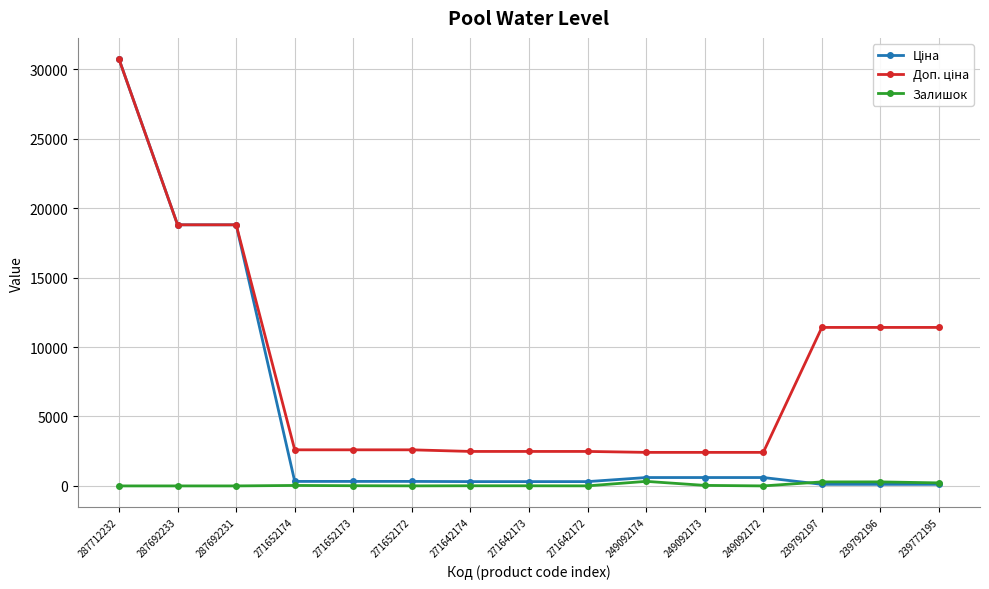

At which category is the sum across all series the highest?

287712232